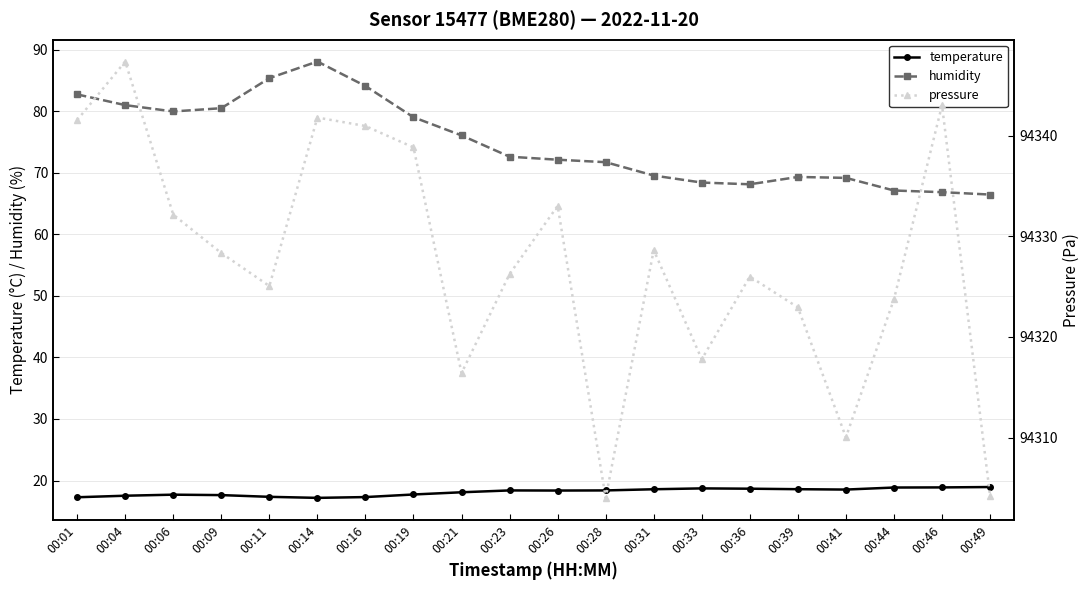

At how many categories does at least one series exceed 85274?

20